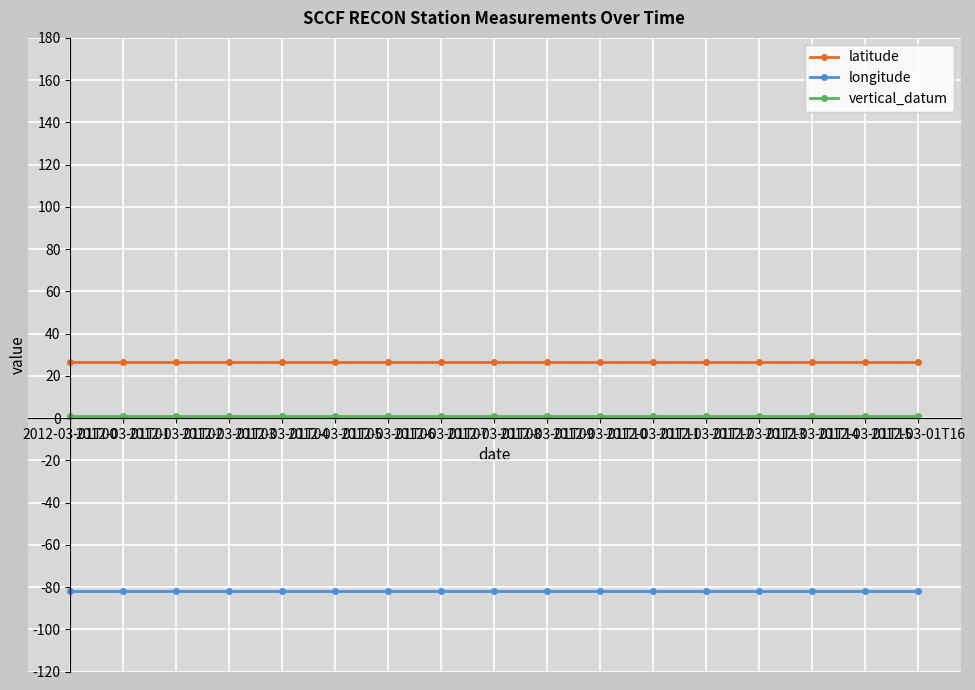

Does the chart have visible grid lines?

Yes